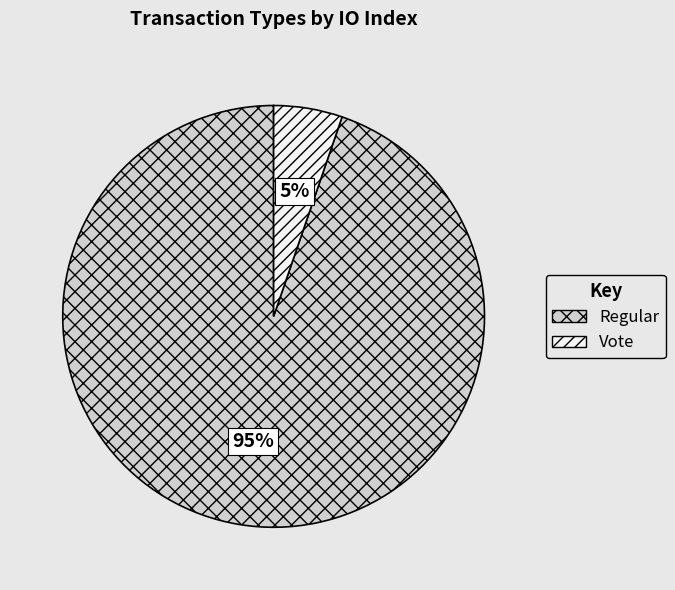

Which has a higher value, Vote or Regular?

Regular